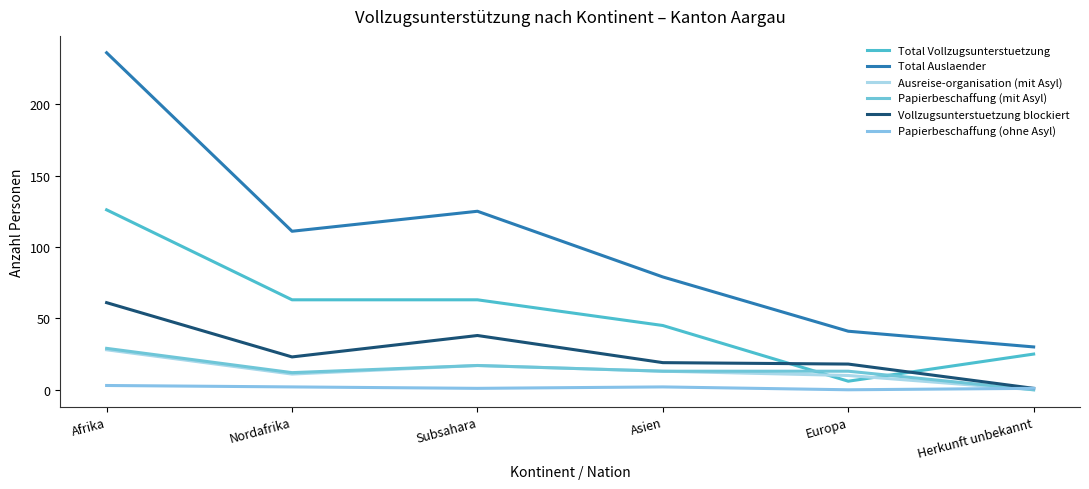

True or false: Vollzugsunterstuetzung blockiert has more than 2 points higher than both neighbors.

False